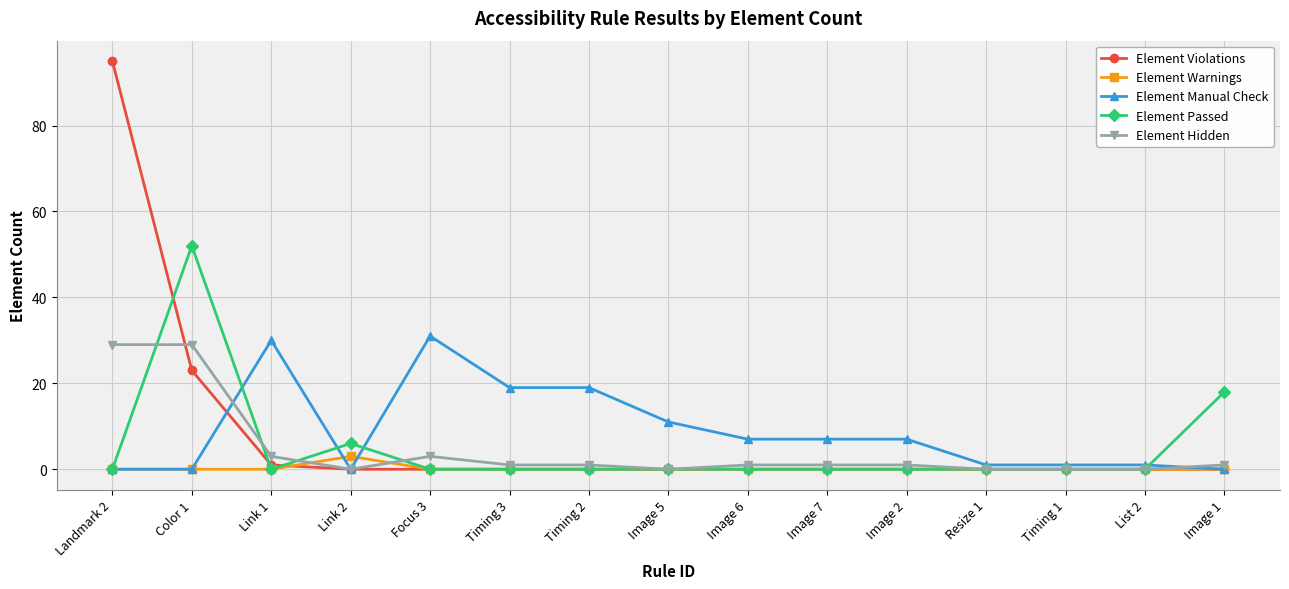

Is this an area chart (filled region under the line)?

No